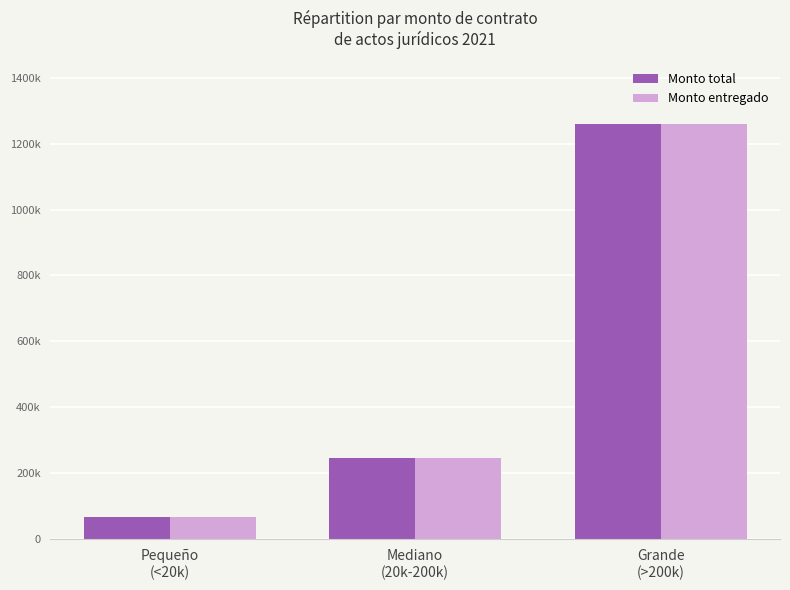

Are the bars horizontal?

No